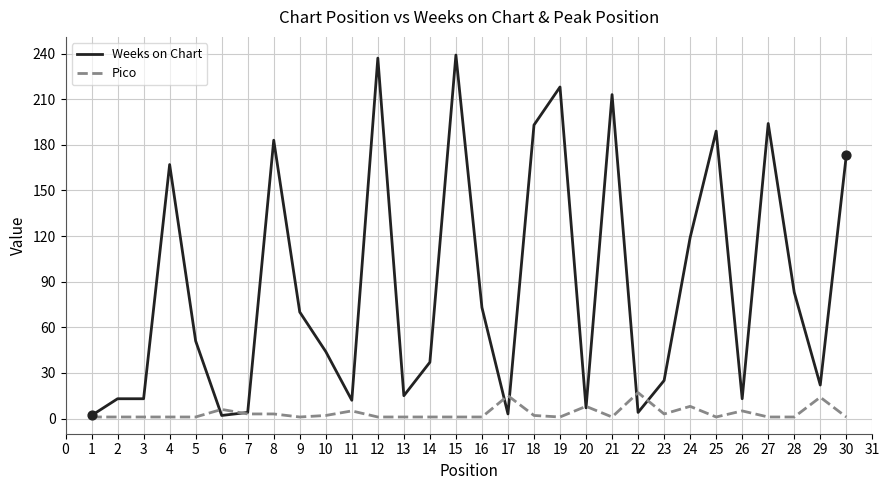

At how many categories does at least one series exceed 233?

2